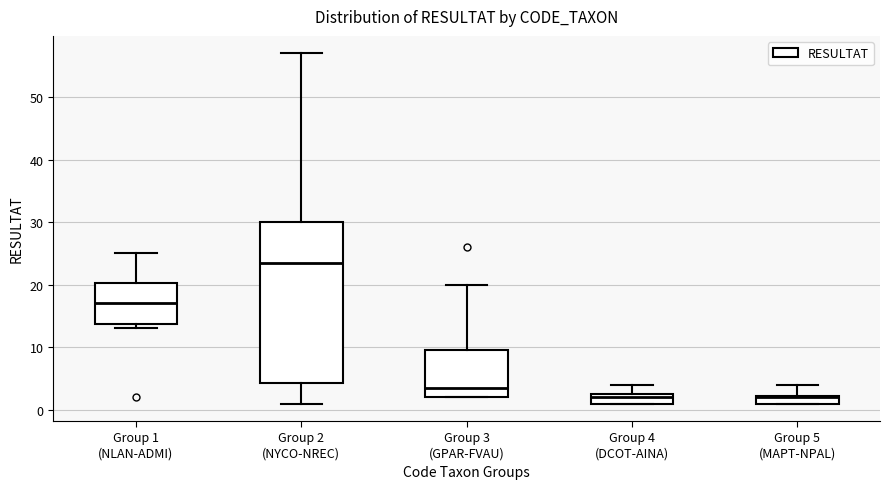

Where is the upper edge of the box for Group 5 (MAPT-NPAL) on the y-axis? The values are not printed on the chart, so give them approximately, as read against the axis.

2